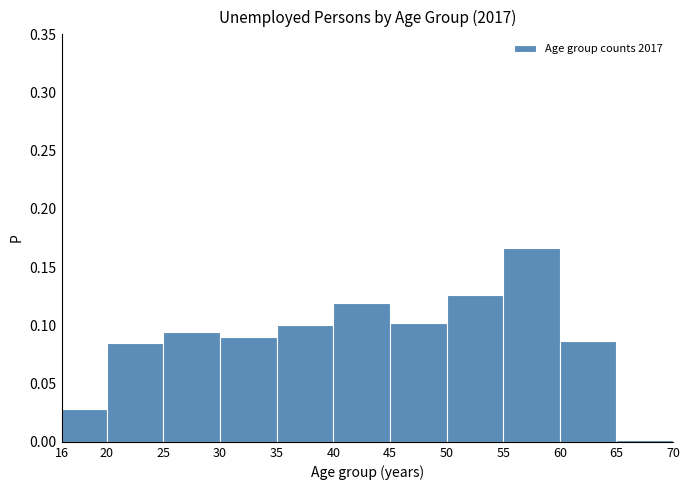

Over which range of the x-axis is the bar tallest?

55 to 60